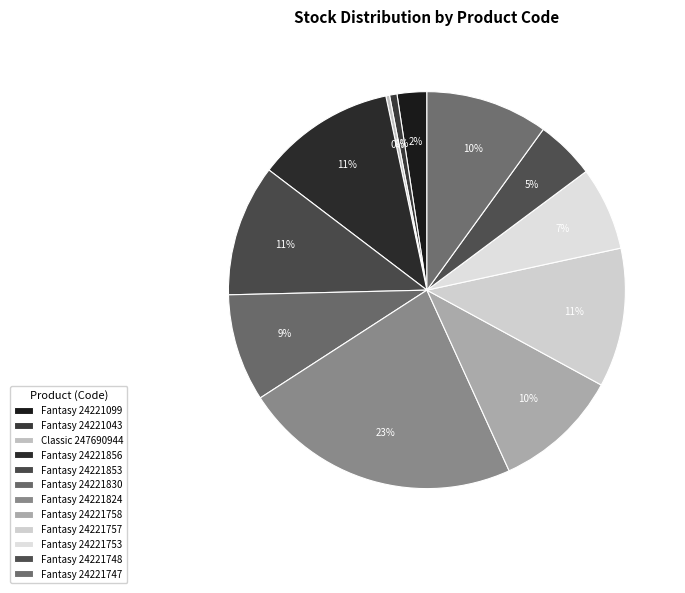

How many segments does this pie chart have?

12